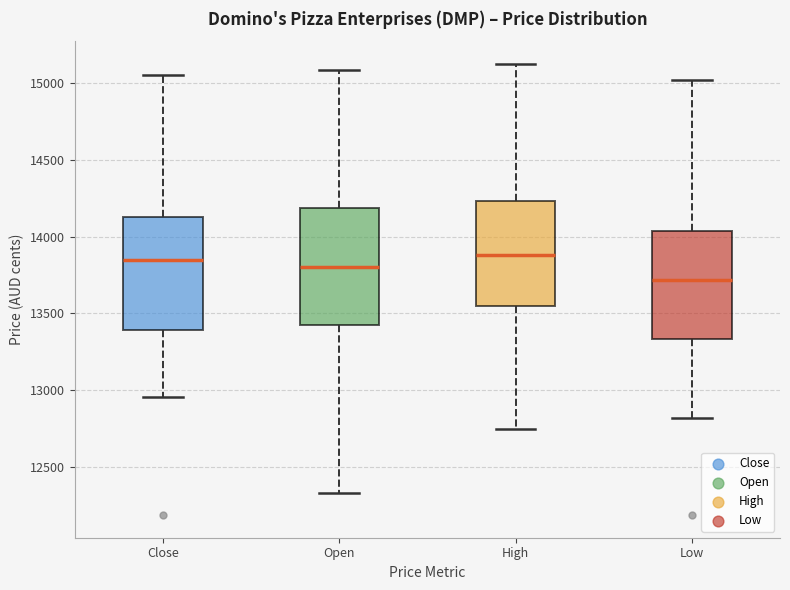

Which box's median line is the lowest?

Low